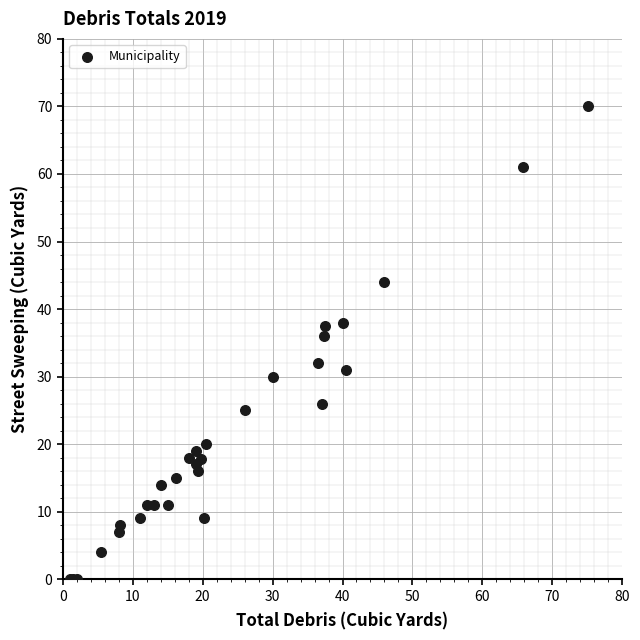

What Y value in the scatter plot is closest to 35?

36.0